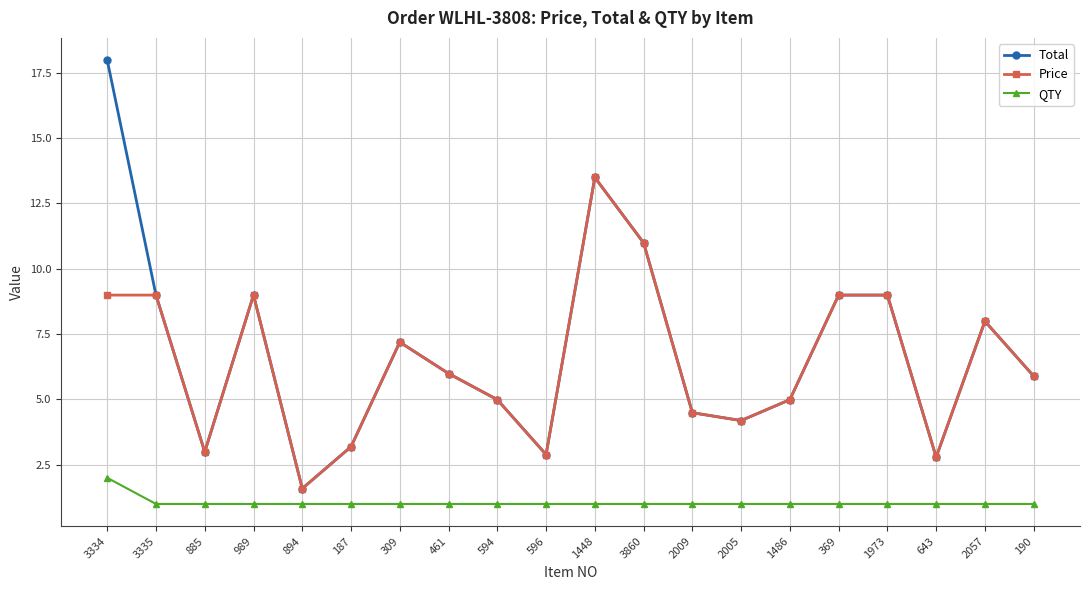

Does the chart have visible grid lines?

Yes